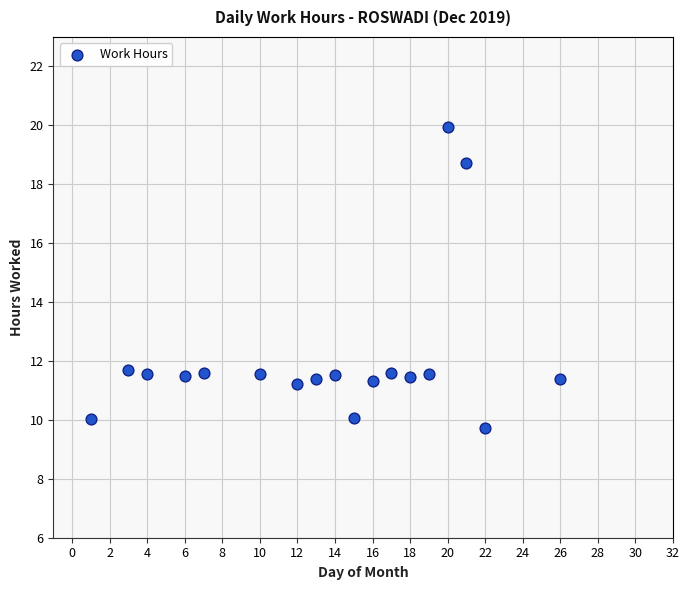

What is the range of X values (max minus min)?

25.0